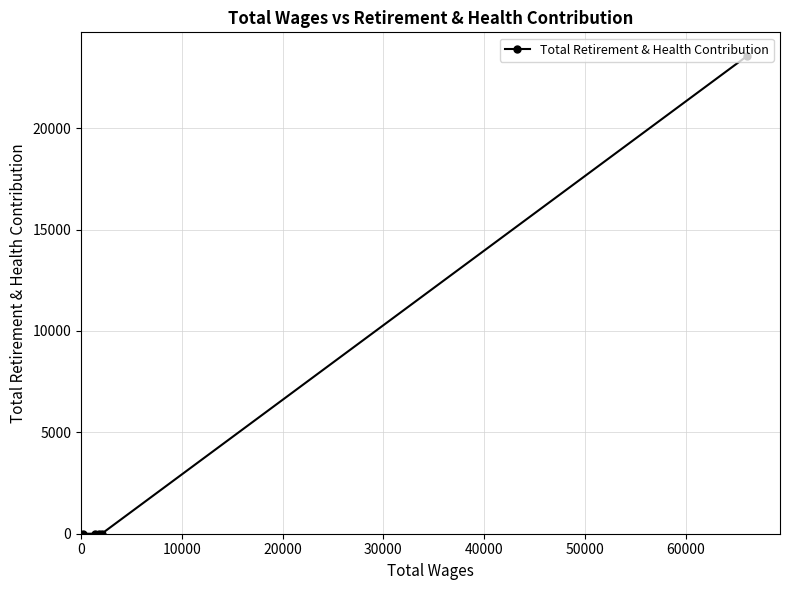

What is the average value?

4711